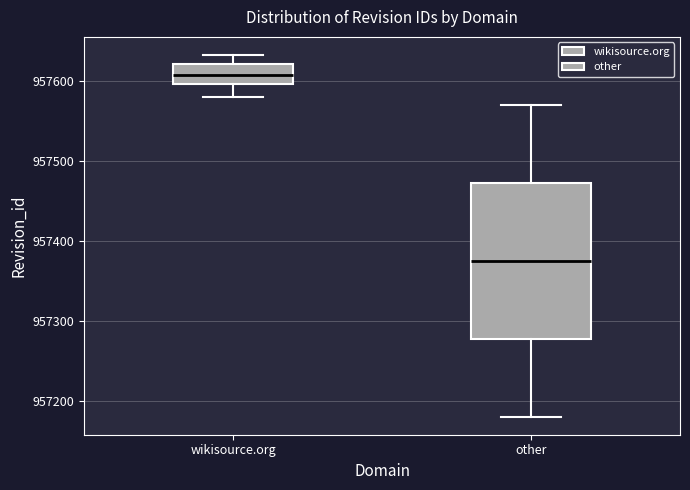

Comparing the boxes themselves (not the whiskers), which one is the tallest?

other